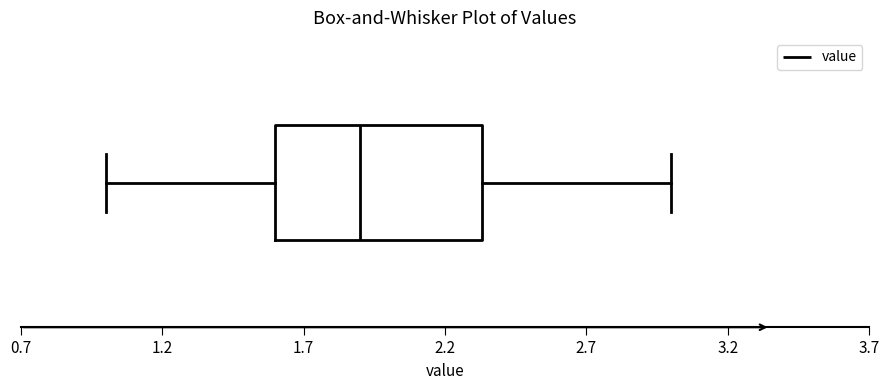

Where does the median line of the box sit on the x-axis? The values are not printed on the chart, so give them approximately, as read against the axis.

1.90